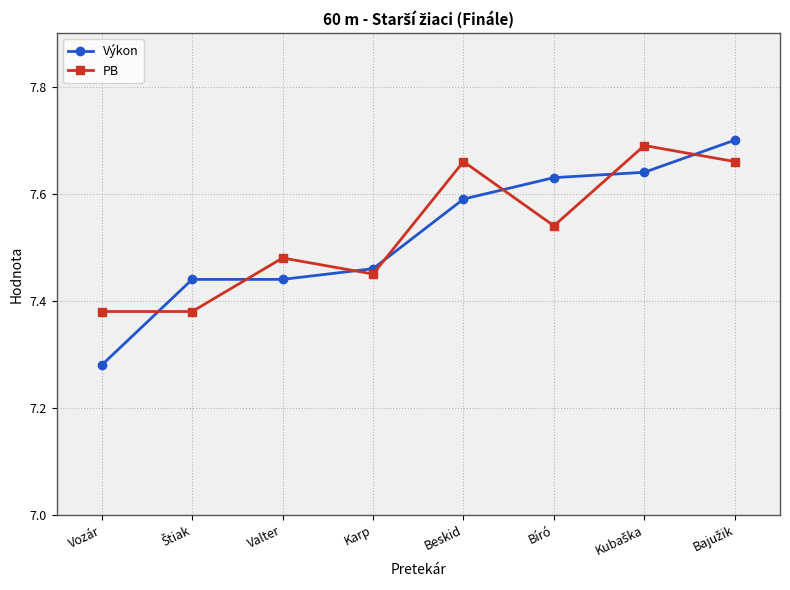

Which series has the largest range (max minus min)?

Výkon